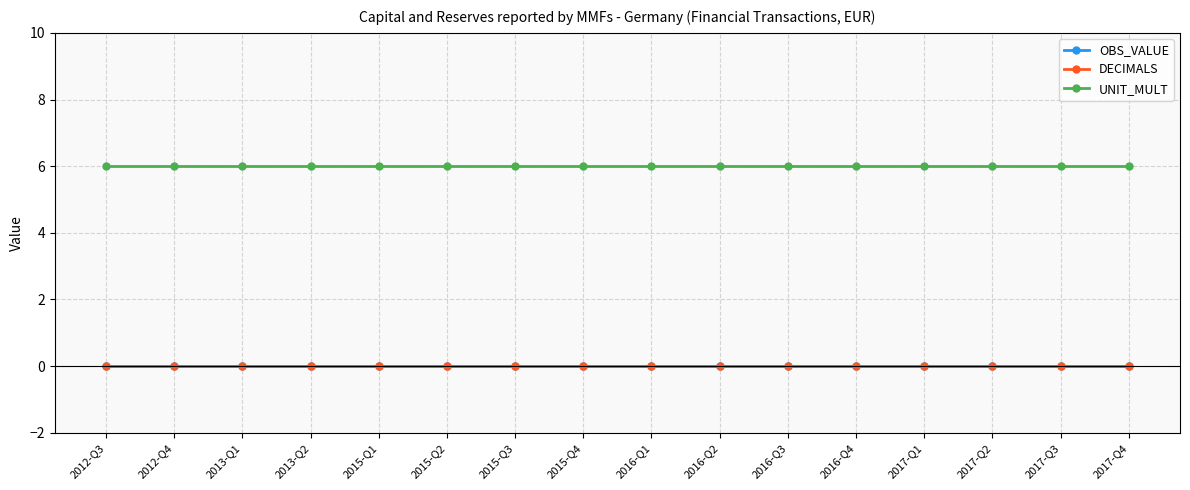

Reading left to right, what are all the values shown in this chart?

OBS_VALUE: 0	0	0	0	0	0	0	0	0	0	0	0	0	0	0	0
DECIMALS: 0	0	0	0	0	0	0	0	0	0	0	0	0	0	0	0
UNIT_MULT: 6	6	6	6	6	6	6	6	6	6	6	6	6	6	6	6